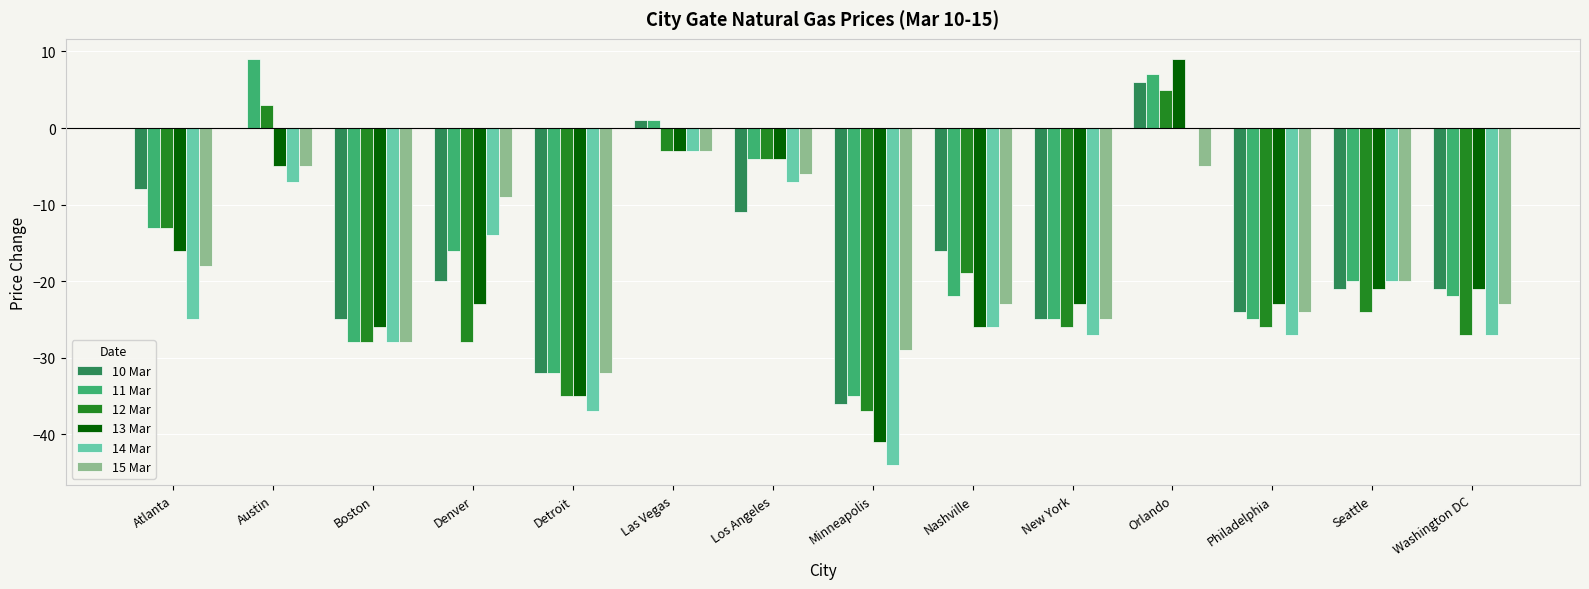

Where is 10 Mar nearest to the value -15?

Nashville